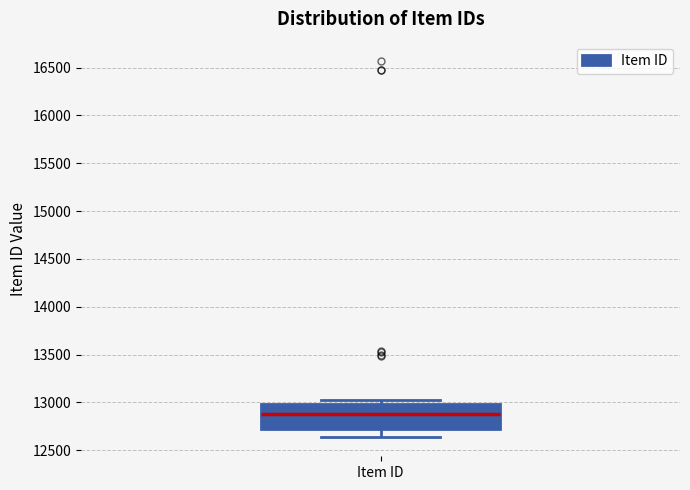

Where is the lower edge of the box for Item ID on the y-axis? The values are not printed on the chart, so give them approximately, as read against the axis.

12700